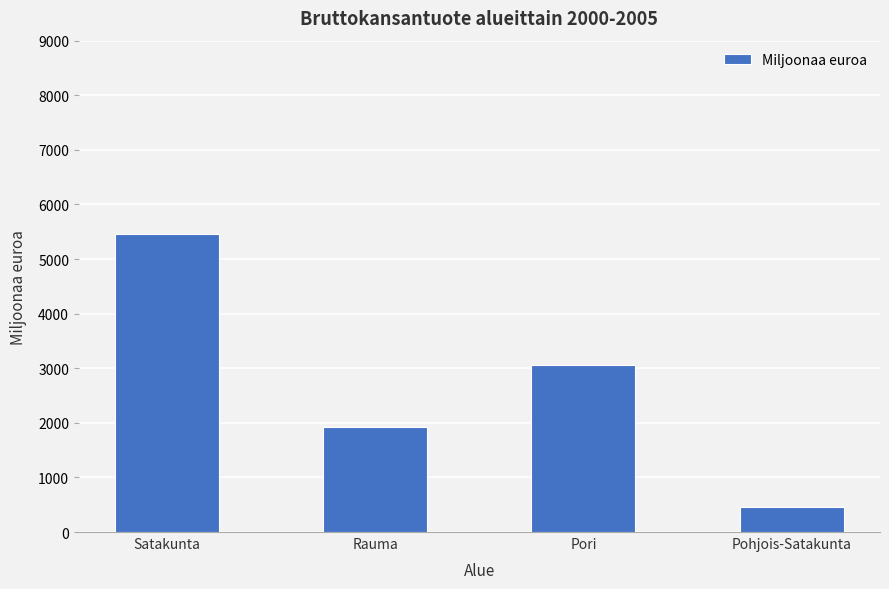

True or false: the data shows 466.2 at Pohjois-Satakunta.

True